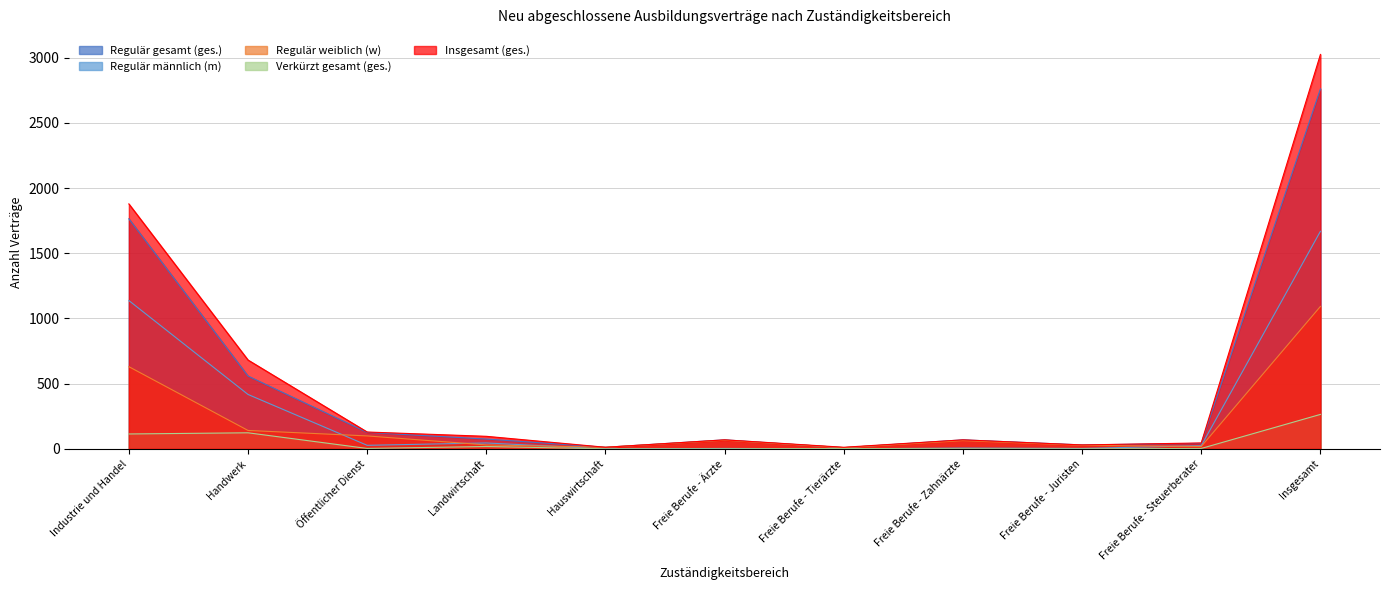

Does the chart have visible grid lines?

Yes